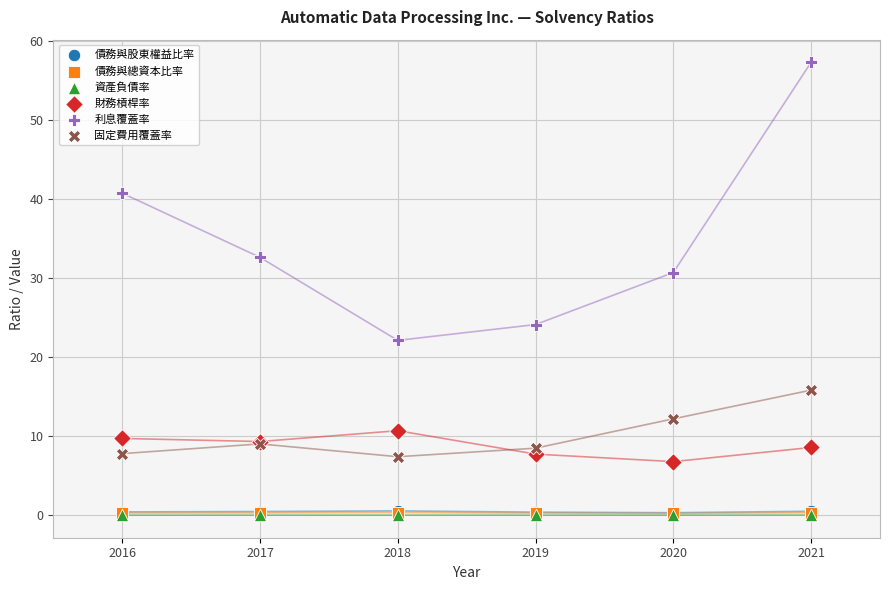

What are all the series names shown in the legend?

債務與股東權益比率, 債務與總資本比率, 資產負債率, 財務槓桿率, 利息覆蓋率, 固定費用覆蓋率